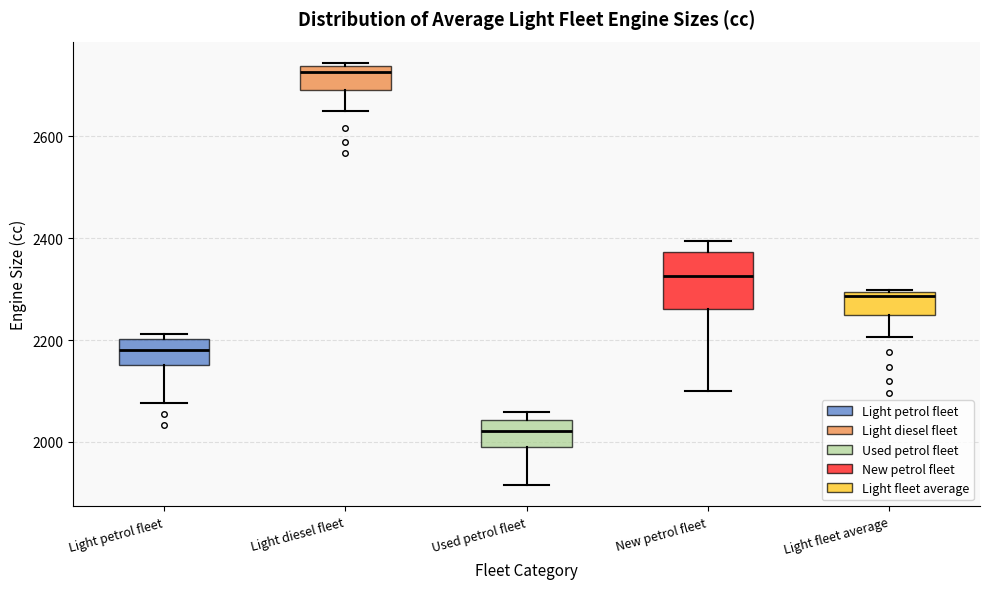

Reading left to right, read every box against the y-axis: the position of its median line, the range the box covers, and the ends of its whiskers. The values are not printed on the chart, so give them approximately, as read against the axis.

Light petrol fleet: median 2180, box 2160 to 2200, whiskers 2080 to 2220
Light diesel fleet: median 2720, box 2700 to 2740, whiskers 2660 to 2740 (just above the box's upper edge)
Used petrol fleet: median 2020, box 1980 to 2040, whiskers 1920 to 2060
New petrol fleet: median 2320, box 2260 to 2380, whiskers 2100 to 2400
Light fleet average: median 2280, box 2240 to 2300, whiskers 2200 to 2300